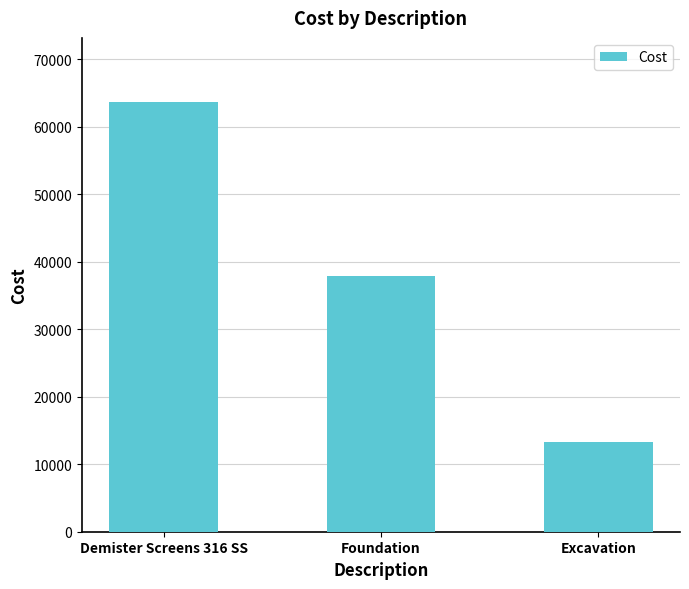

Does the chart contain stacked bars?

No